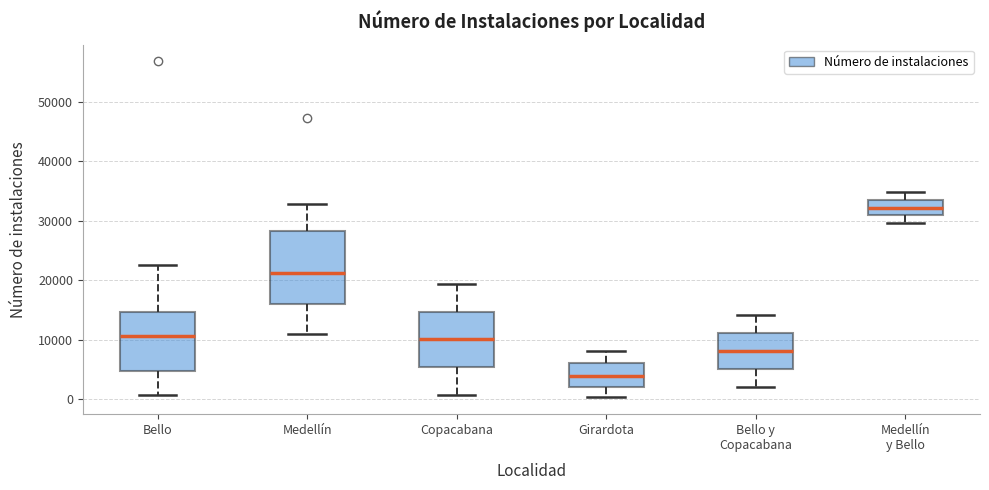

Where does the median line of the box for Medellín sit on the y-axis? The values are not printed on the chart, so give them approximately, as read against the axis.

21000